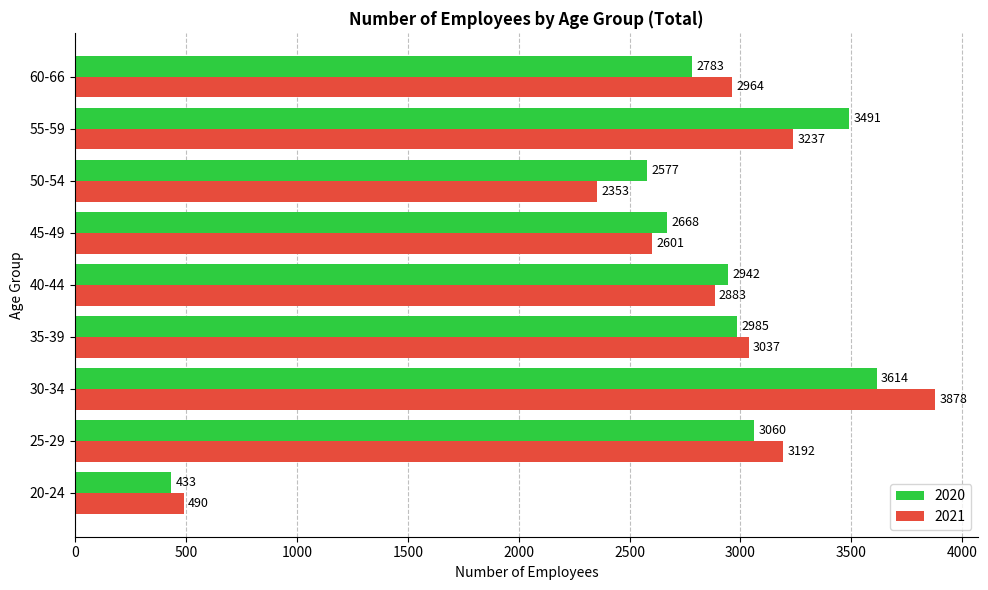

At which category is the sum across all series the highest?

30-34